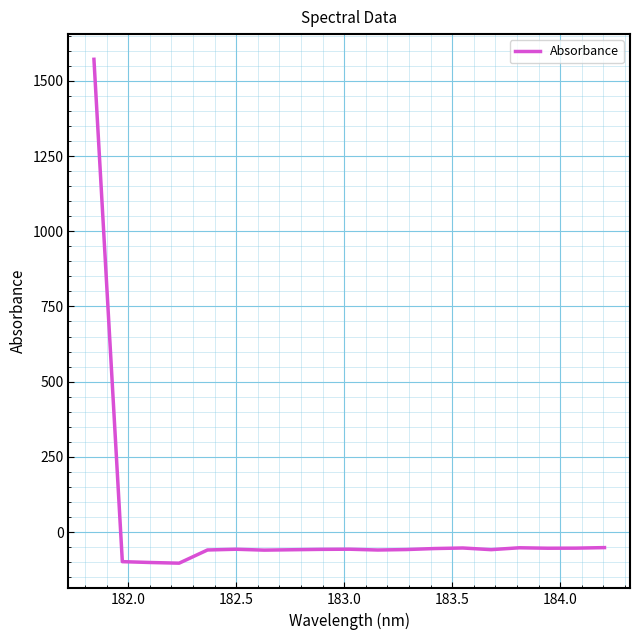

What is the minimum value shown in the chart?

-103.6